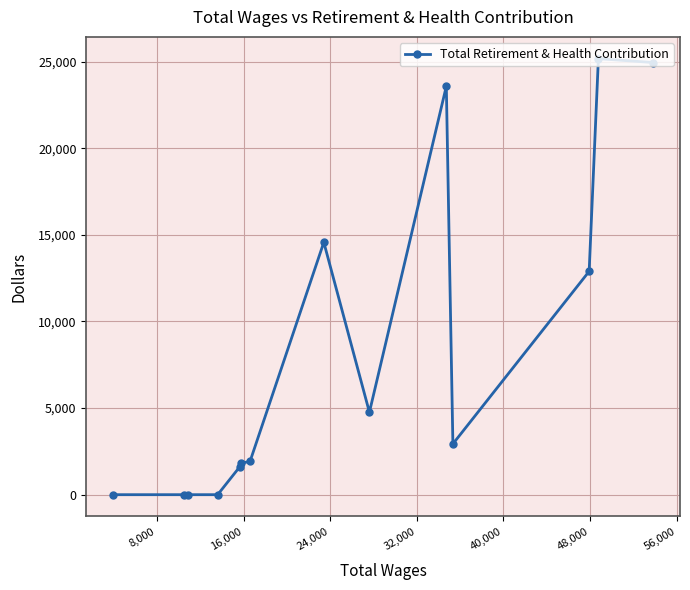

What is the greatest value displayed?

25163